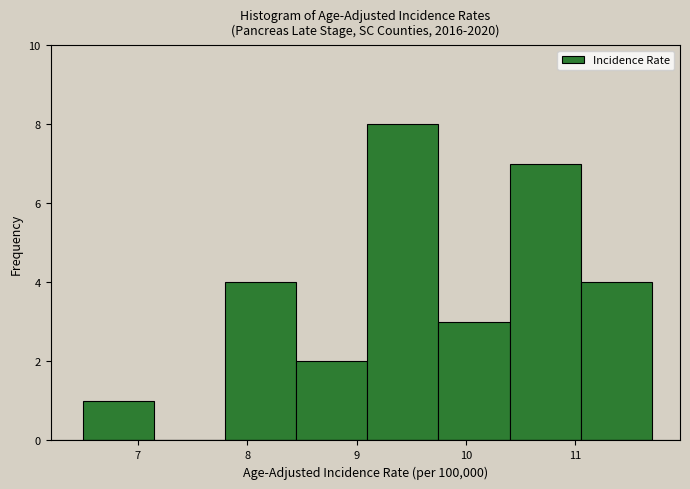

Reading left to right, transcribe this chart: for each bar, give the range it covers on the x-axis and its height. Neither the bar edges nor the heights are printed on the chart, so give them approximately, as read against the axes.

6.50 to 7.15: 1
7.15 to 7.80: 0
7.80 to 8.45: 4
8.45 to 9.10: 2
9.10 to 9.75: 8
9.75 to 10.40: 3
10.40 to 11.05: 7
11.05 to 11.70: 4